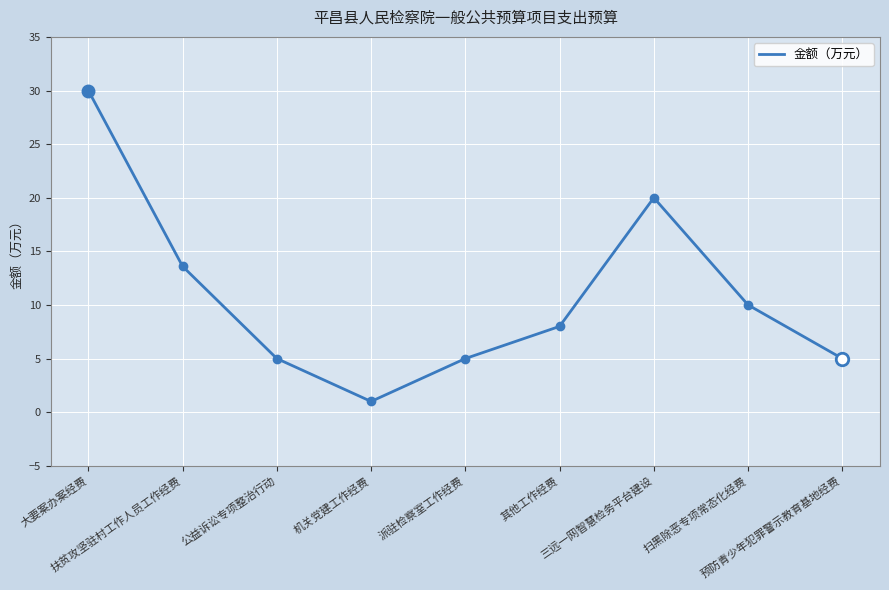

At which category does the data reach its first local valley?

机关党建工作经费